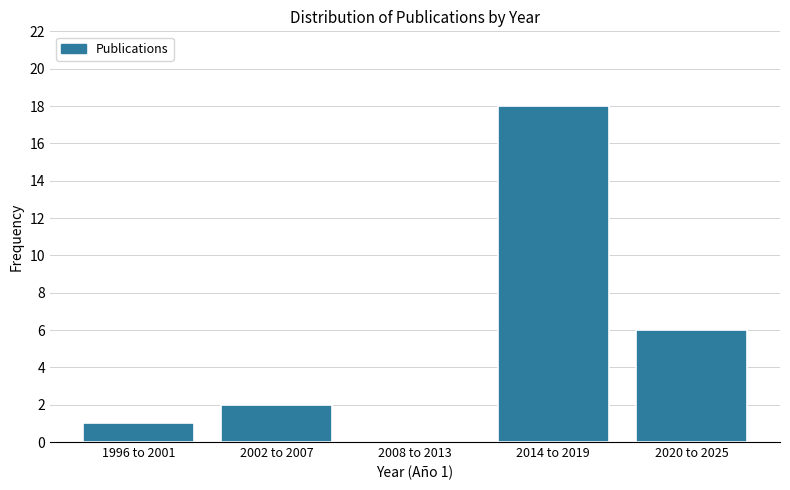

Reading left to right, what are all the values shown in this chart?

1996 to 2001=1	2002 to 2007=2	2008 to 2013=0	2014 to 2019=18	2020 to 2025=6